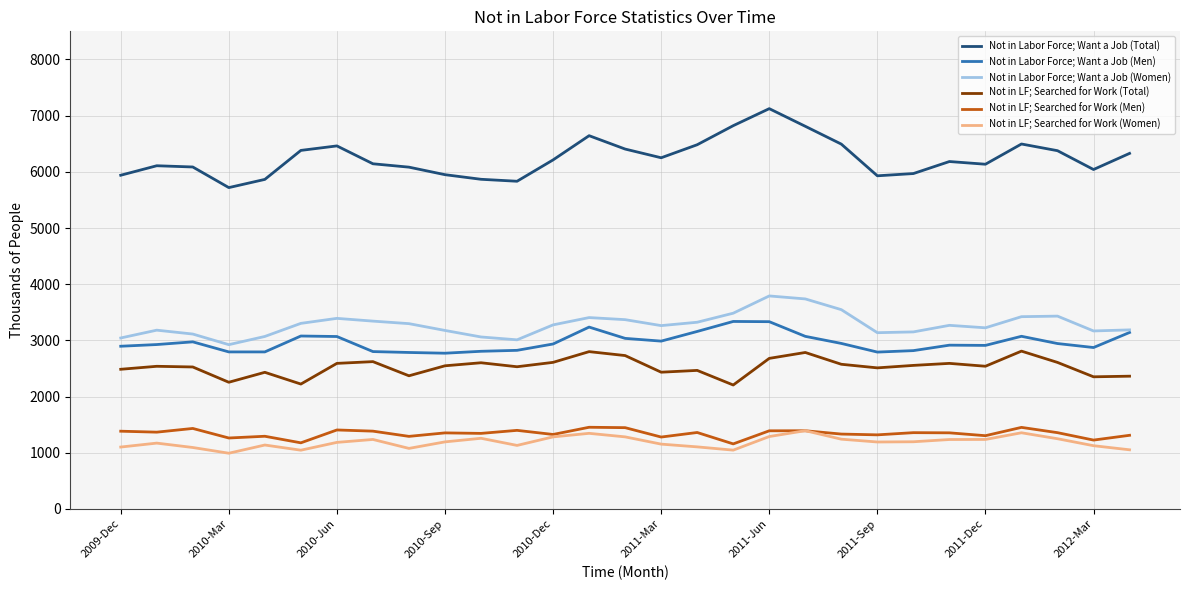

In Not in Labor Force; Want a Job (Women), how many points are higher than both neighbors (excluding endpoints)?

6